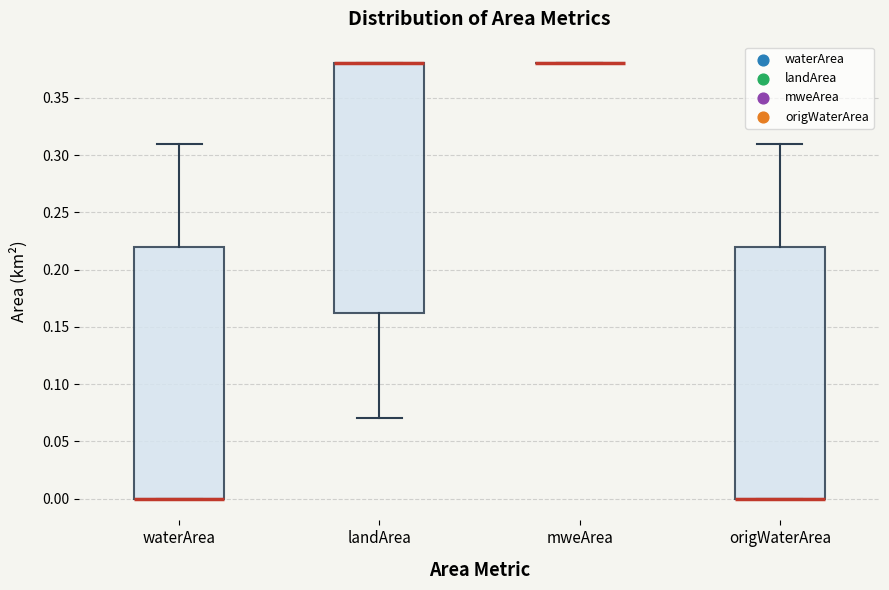

Reading left to right, read every box against the y-axis: the position of its median line, the range the box covers, and the ends of its whiskers. The values are not printed on the chart, so give them approximately, as read against the axis.

waterArea: median 0.000 (drawn on the box's lower edge), box 0.000 to 0.220, whiskers 0.000 to 0.310
landArea: median 0.380 (drawn on the box's upper edge), box 0.165 to 0.380, whiskers 0.070 to 0.380
mweArea: box collapsed to a line at 0.380, whiskers 0.380 to 0.380
origWaterArea: median 0.000 (drawn on the box's lower edge), box 0.000 to 0.220, whiskers 0.000 to 0.310